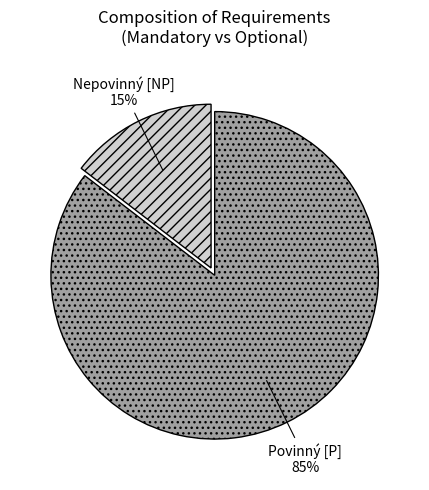

Is there any slice that represents more than half of the pie?

Yes